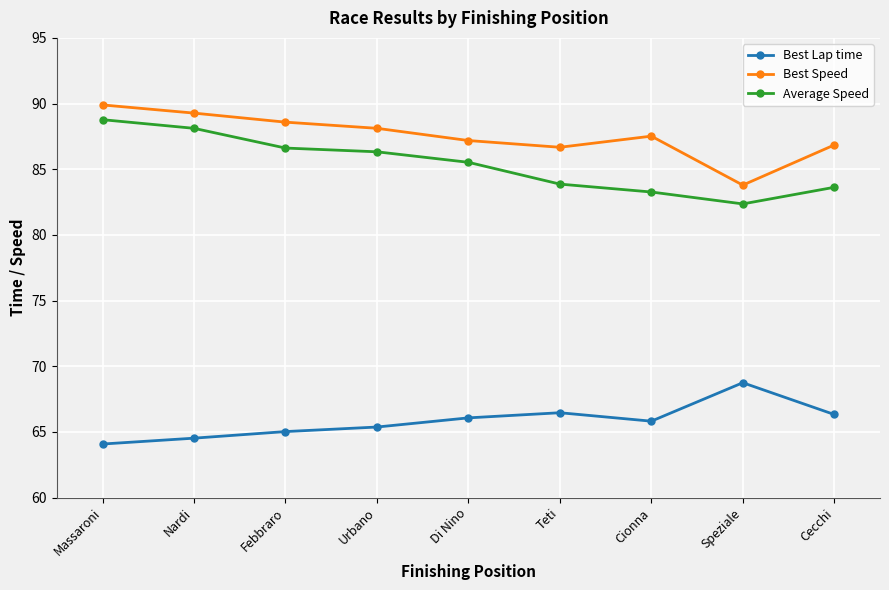

What is the spread (max minus min) of values at Nardi?

24.8